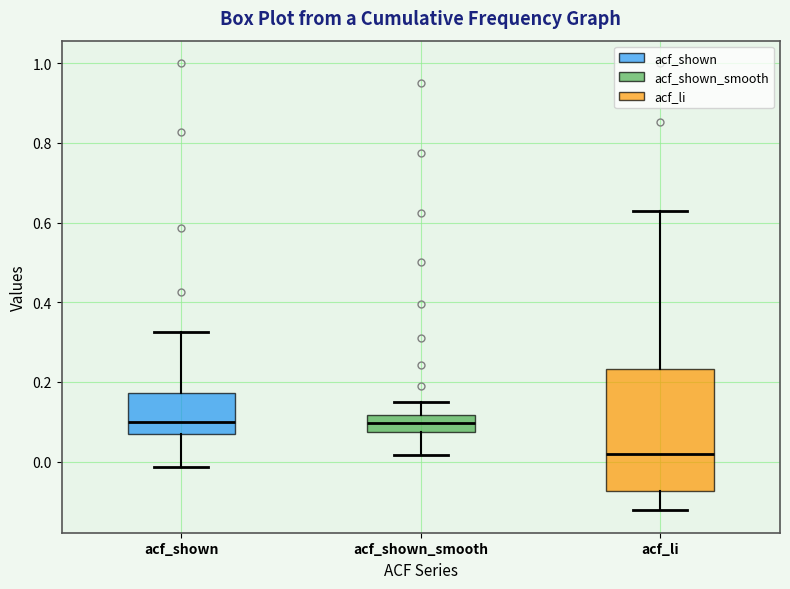

Where is the lower edge of the box for acf_shown_smooth on the y-axis? The values are not printed on the chart, so give them approximately, as read against the axis.

0.08